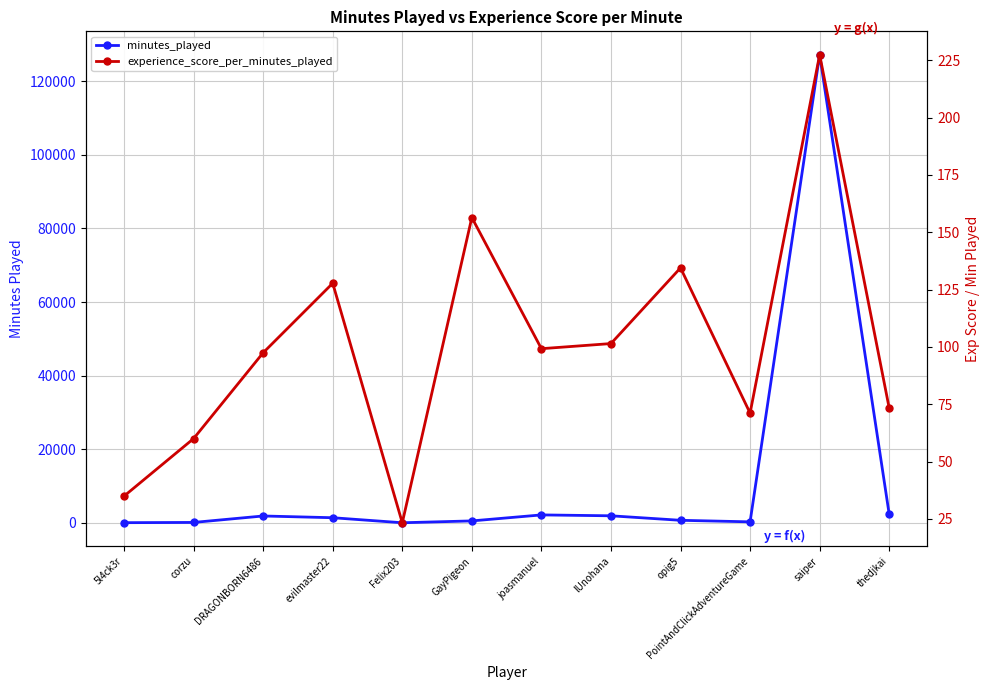

True or false: minutes_played and experience_score_per_minutes_played cross at least once.

False